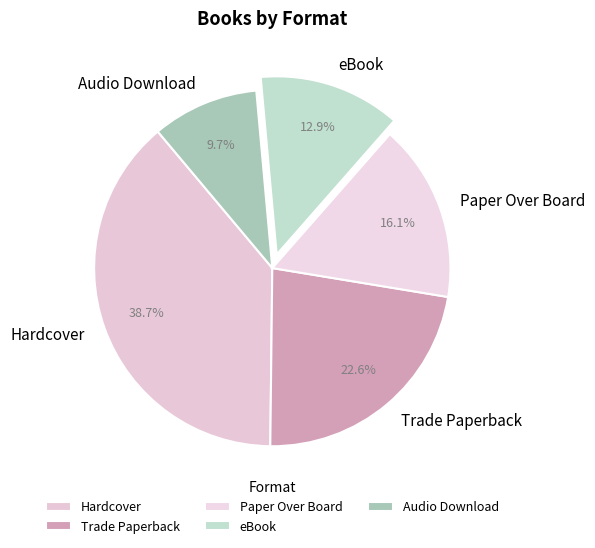

True or false: Trade Paperback accounts for 23% of the total.

True